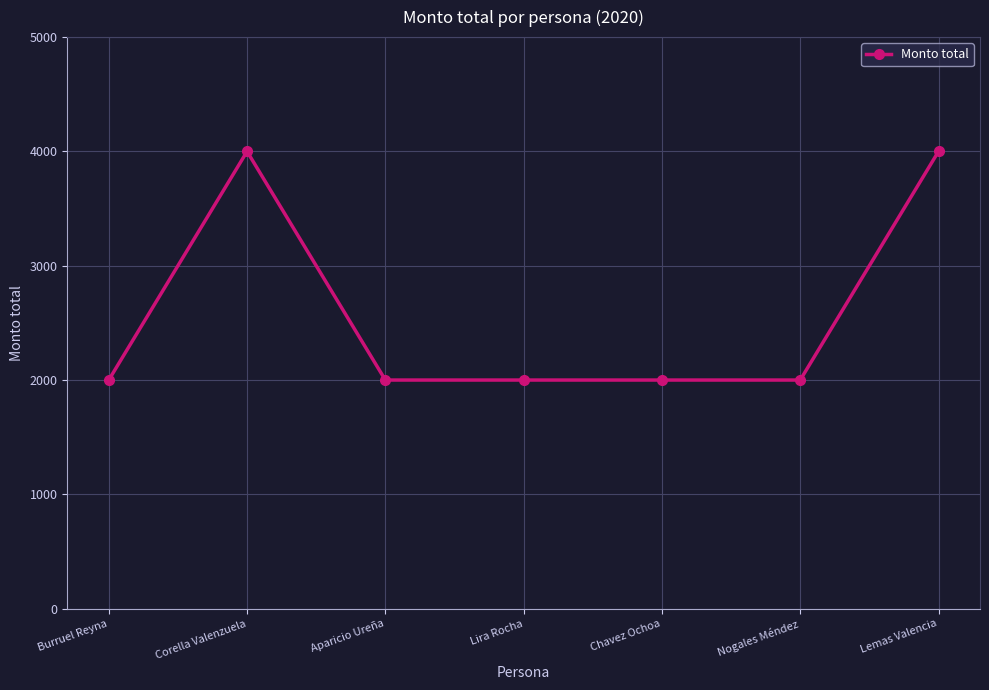

What is the difference between the values at Lemas Valencia and Burruel Reyna?

2000